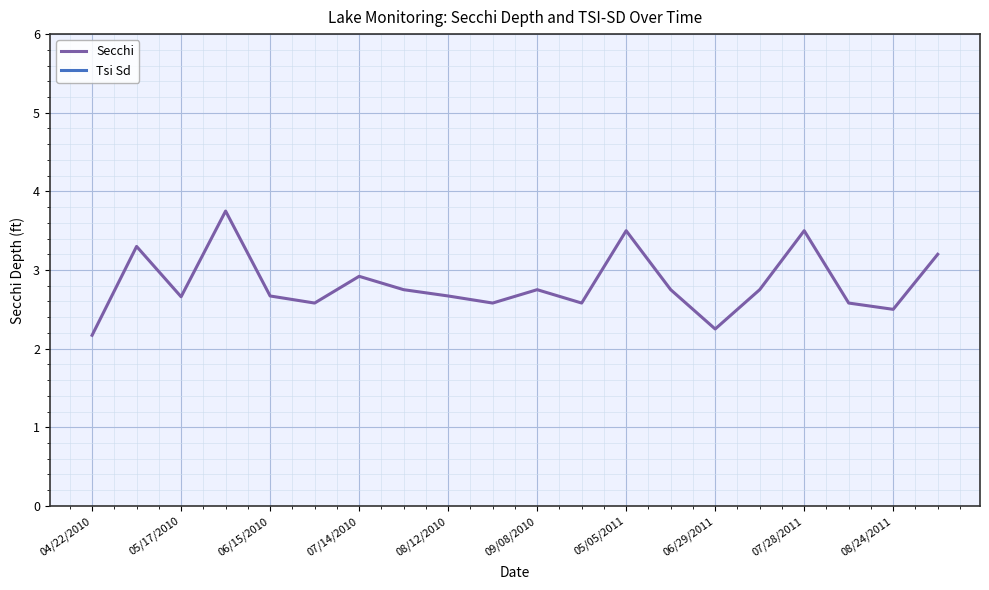

Which series has the largest total across all categories?

Tsi Sd